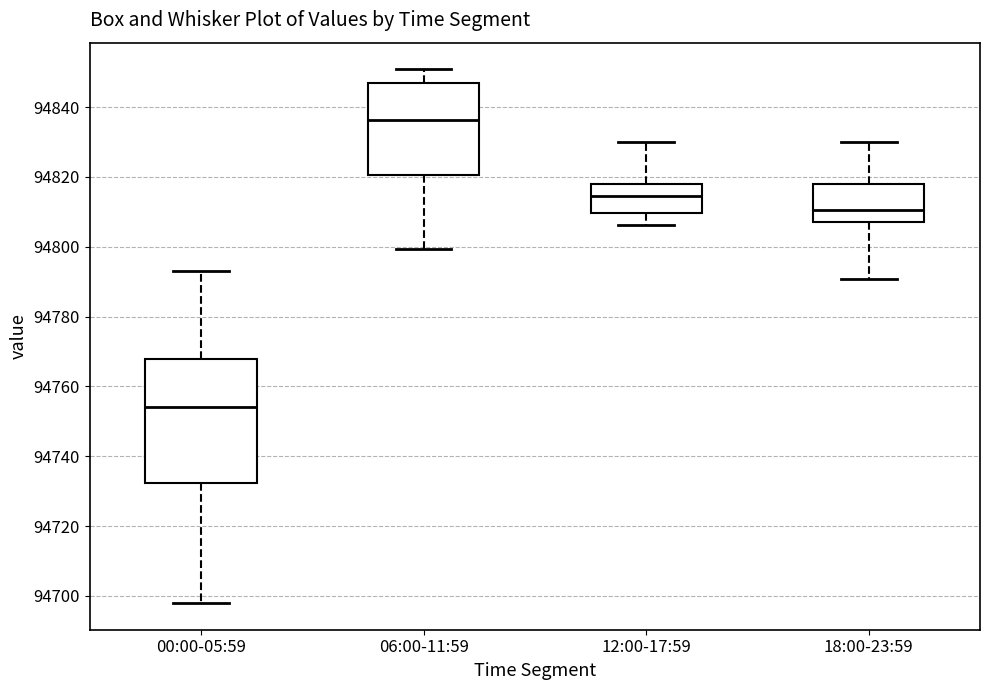

Reading left to right, transcribe this box plot: for each box, give where its median line is, the range the box spans, and where its two whiskers end, as read against the y-axis. The values are not printed on the chart, so give them approximately, as read against the axis.

00:00-05:59: median 94754, box 94732 to 94768, whiskers 94698 to 94792
06:00-11:59: median 94836, box 94820 to 94846, whiskers 94800 to 94850
12:00-17:59: median 94814, box 94810 to 94818, whiskers 94806 to 94830
18:00-23:59: median 94810, box 94806 to 94818, whiskers 94790 to 94830